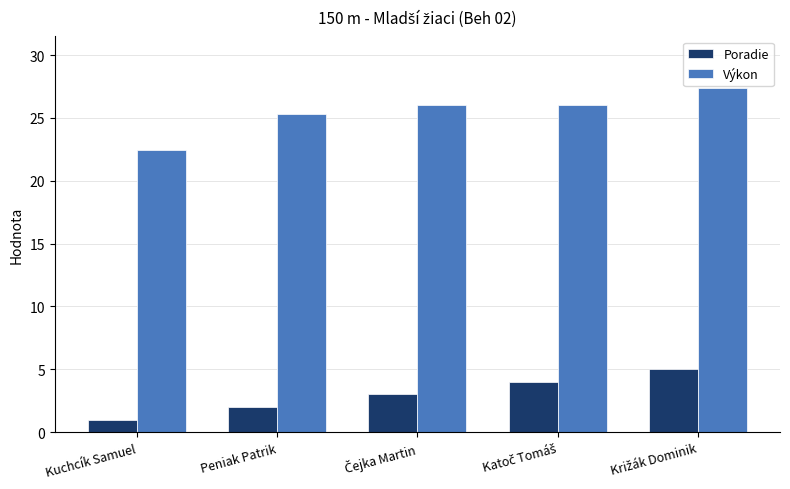

What is the difference between the second highest and second lowest values in the Poradie series?

2.0